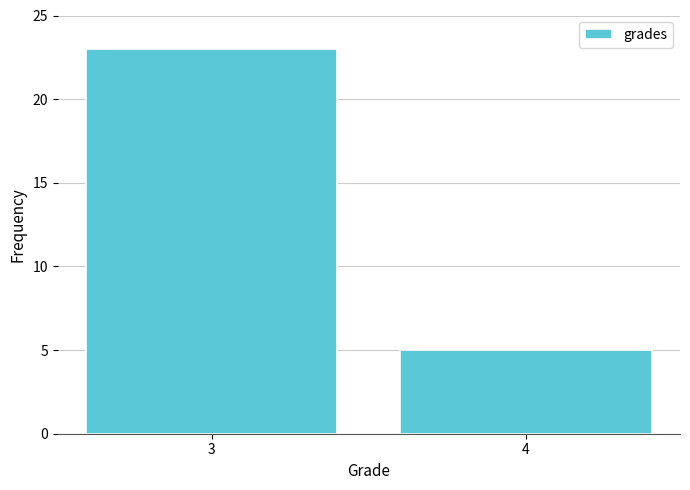

Reading left to right, transcribe all the data shown in this chart.

23	5